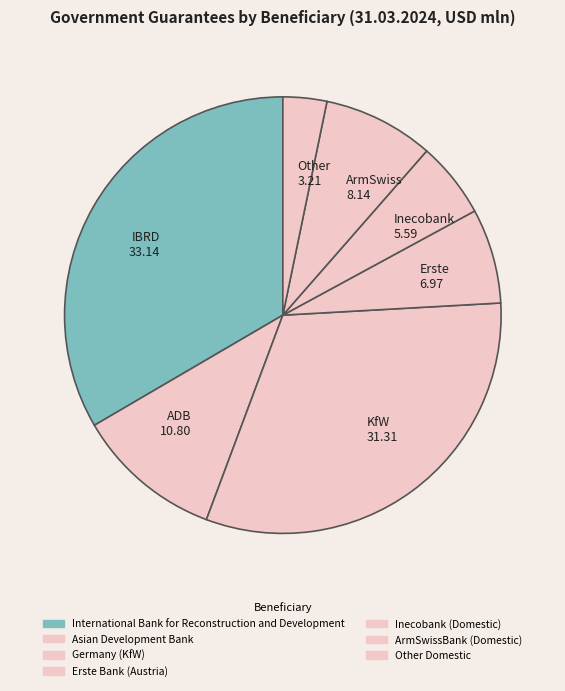

Count the number of slices in the pie.

7